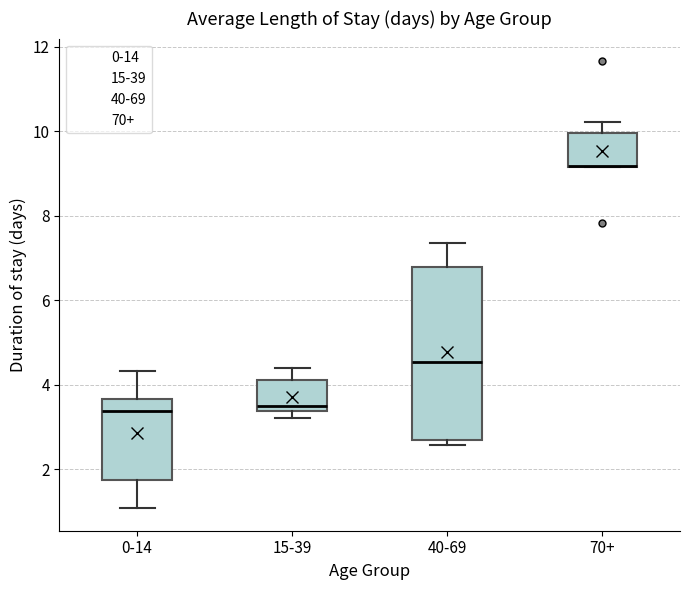

Where does the lower whisker of the box for 0-14 end on the y-axis? The values are not printed on the chart, so give them approximately, as read against the axis.

1.0